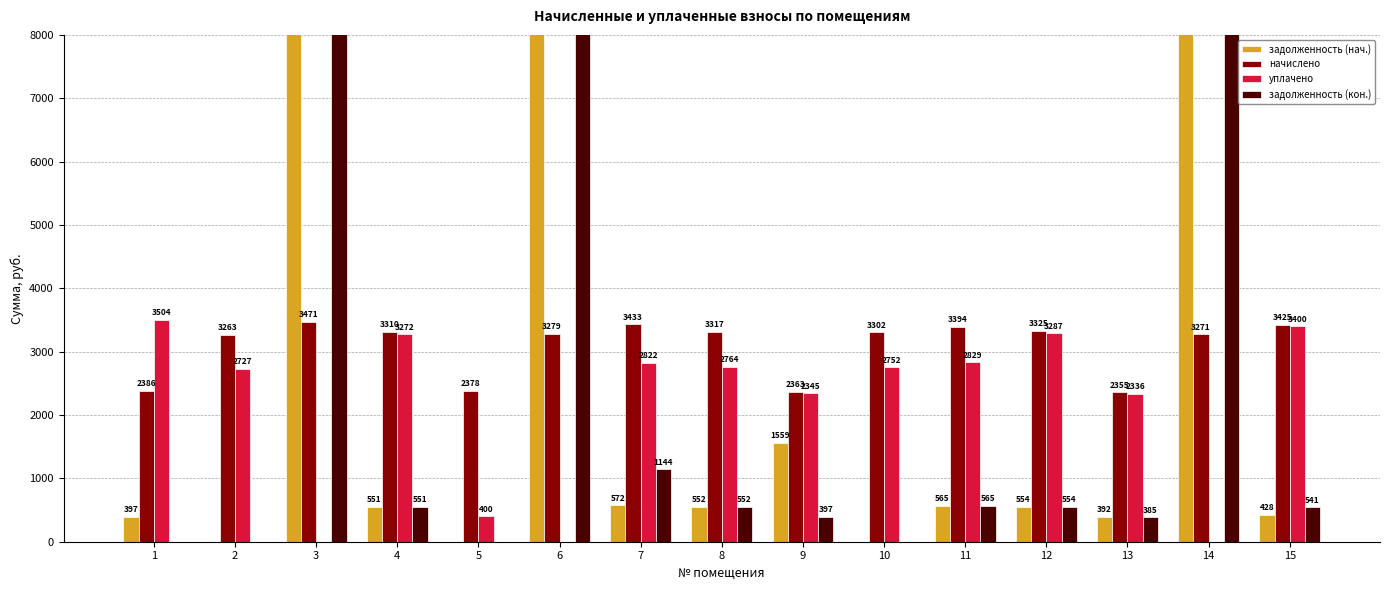

How many positive values does the задолженность (кон.) series have?

11